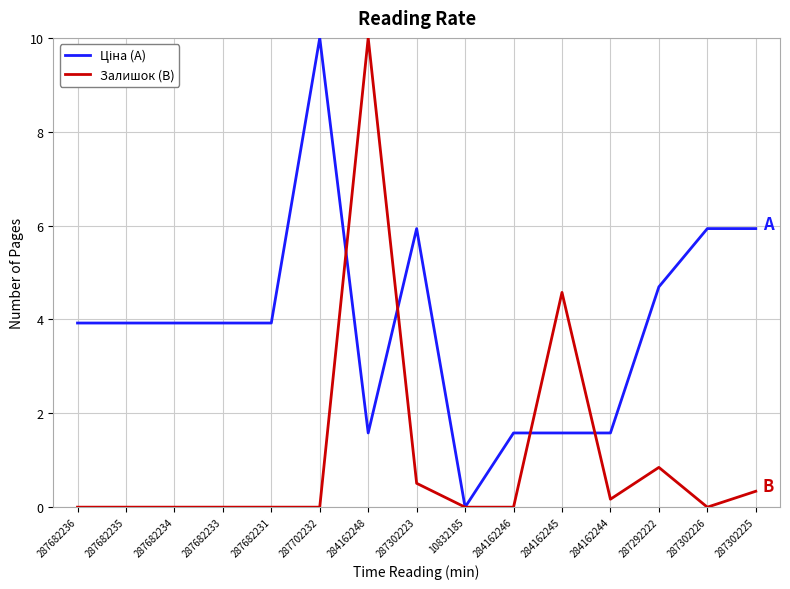

What is the spread (max minus min) of values at 287302225?

5.6